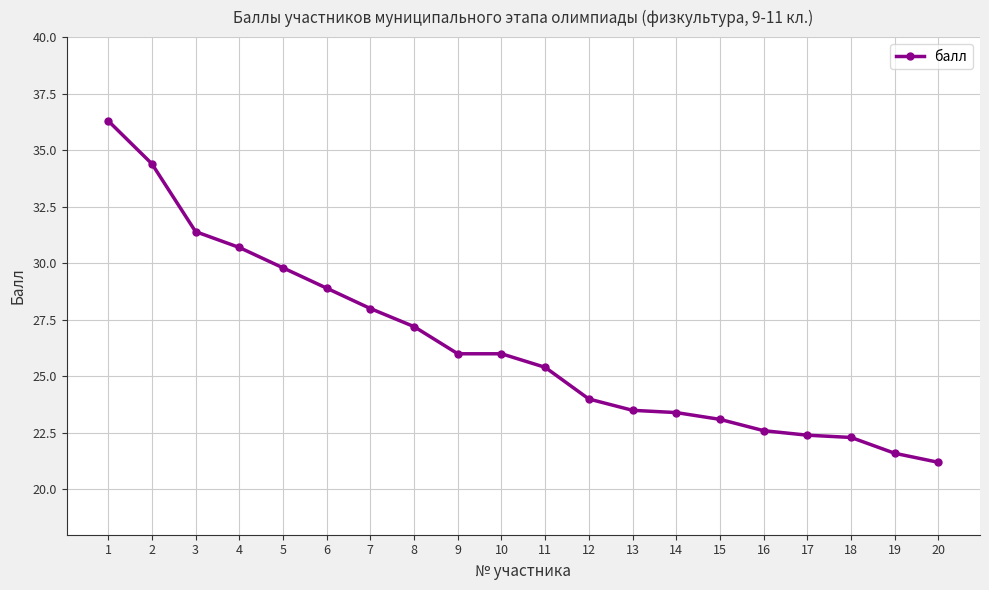

What is the value of the 17th point from the left?

22.4